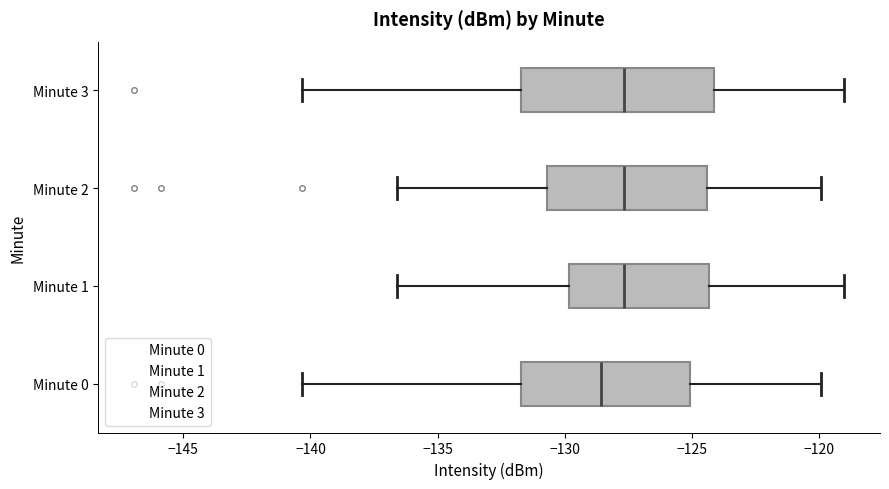

Which box has the furthest to the left median line?

Minute 0